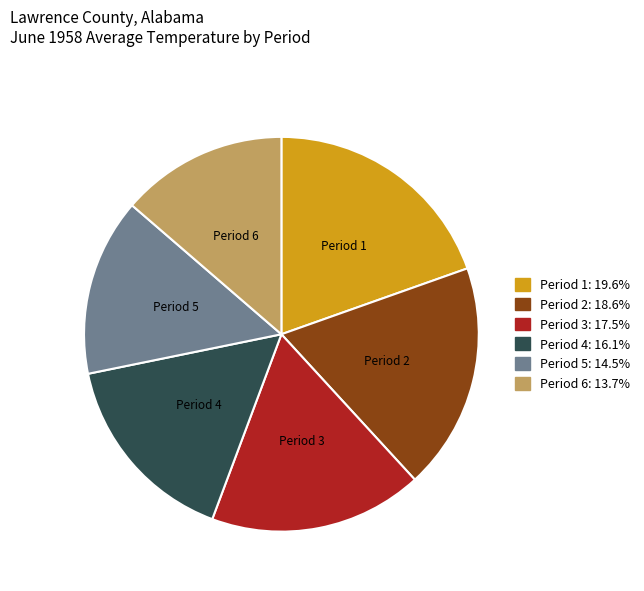

Is there any slice that represents more than half of the pie?

No